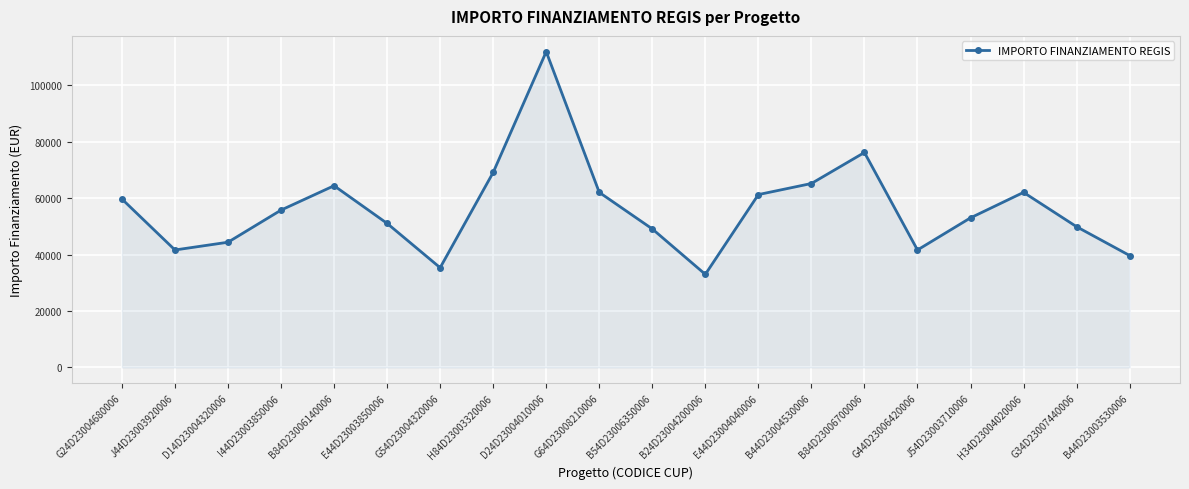

Which category has the lowest value across all series?

B24D23004200006